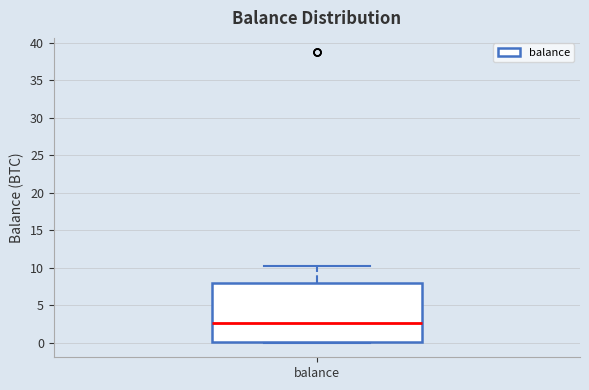

Read this box plot against the y-axis: the position of the median line, the range covered by the box, and the ends of both whiskers. The values are not printed on the chart, so give them approximately, as read against the axis.

median 2.5, box 0.0 to 8.0, whiskers 0.0 to 10.0